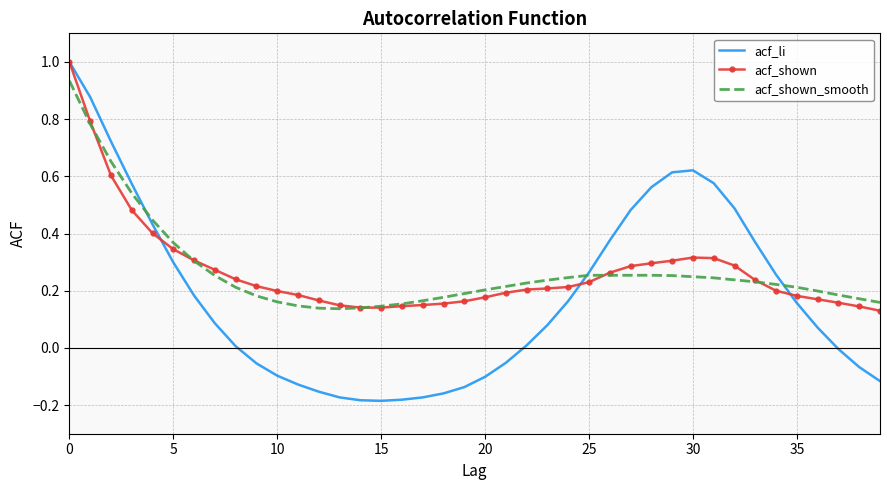

What is the highest value of the acf_shown series?

1.0